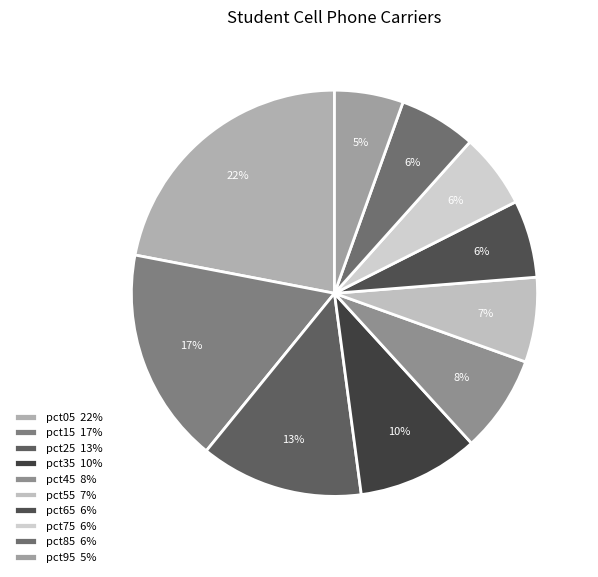

Between pct75 and pct55, which is larger?

pct55